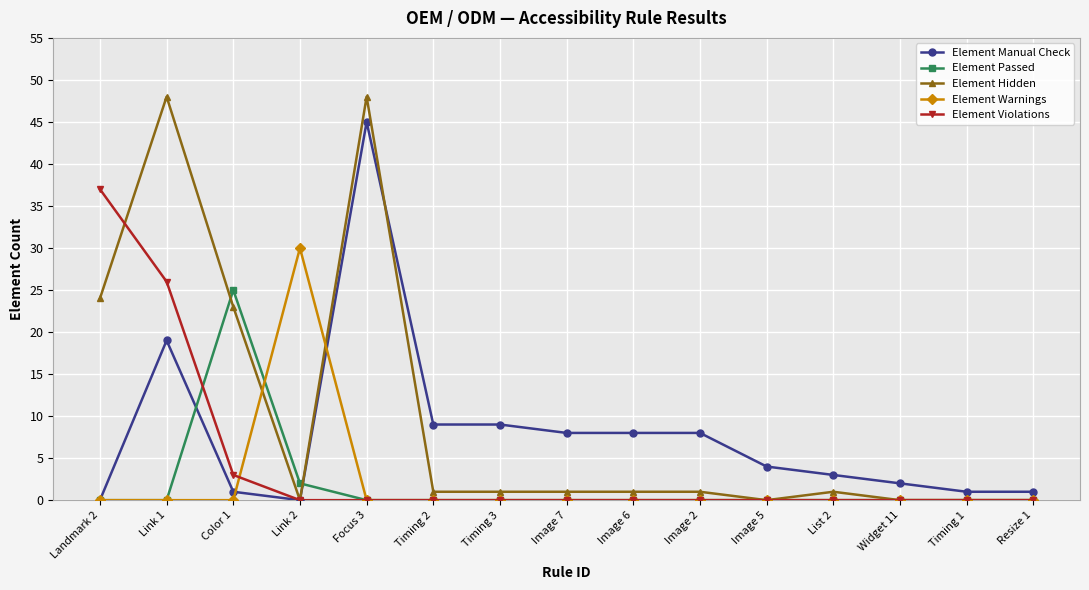

Between Timing 2 and Timing 1, which series saw the biggest shift?

Element Manual Check